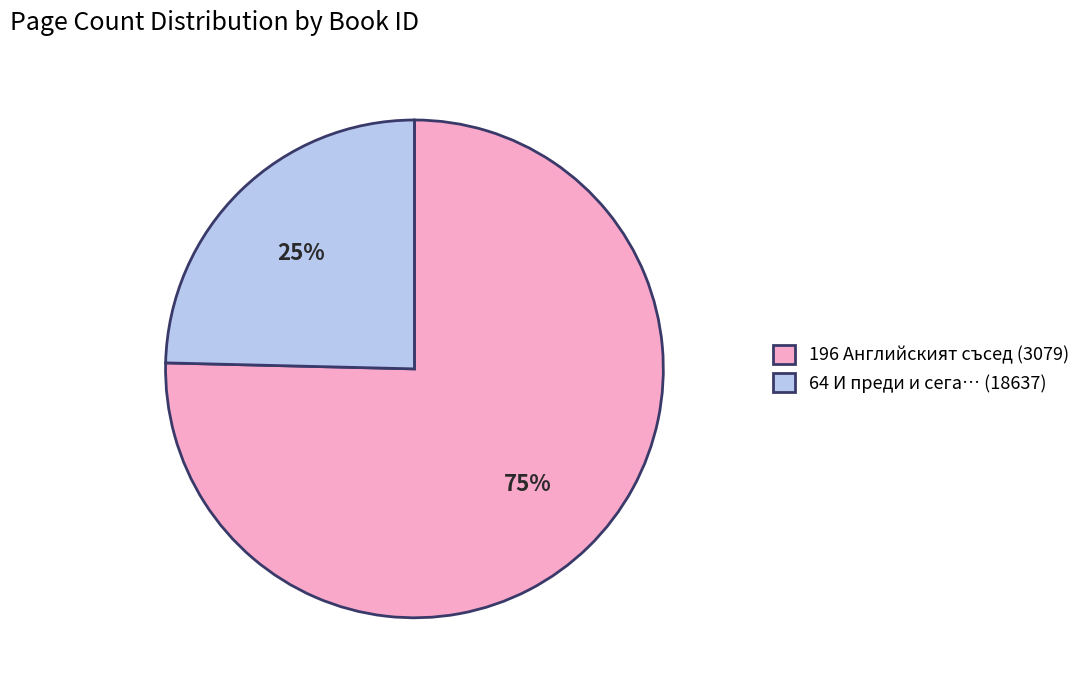

Between 64 И преди и сега… (18637) and 196 Английският съсед (3079), which is larger?

196 Английският съсед (3079)